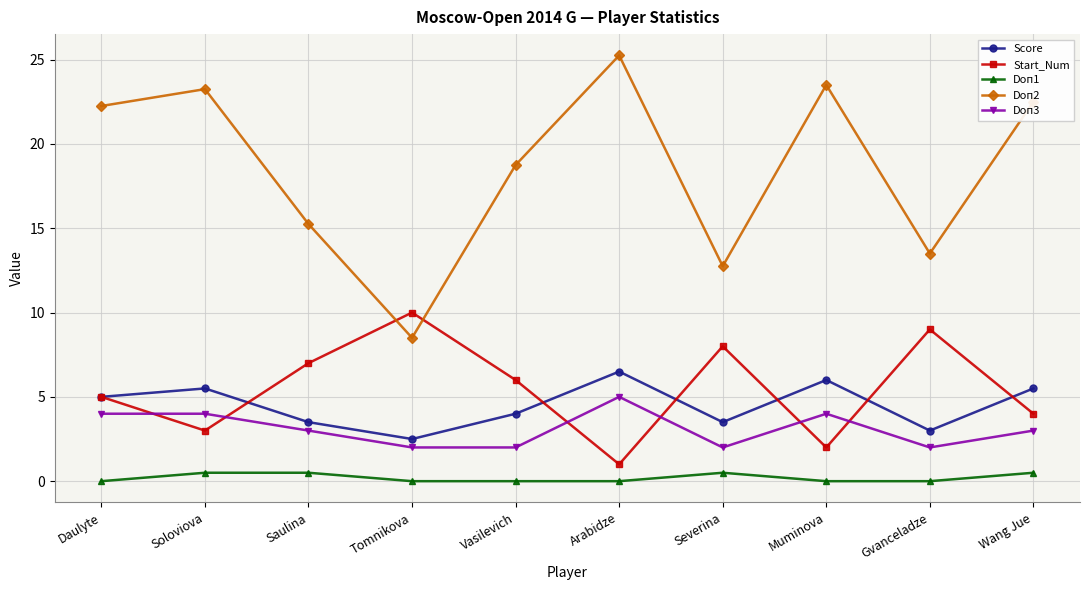

Which category has the highest value across all series?

Arabidze